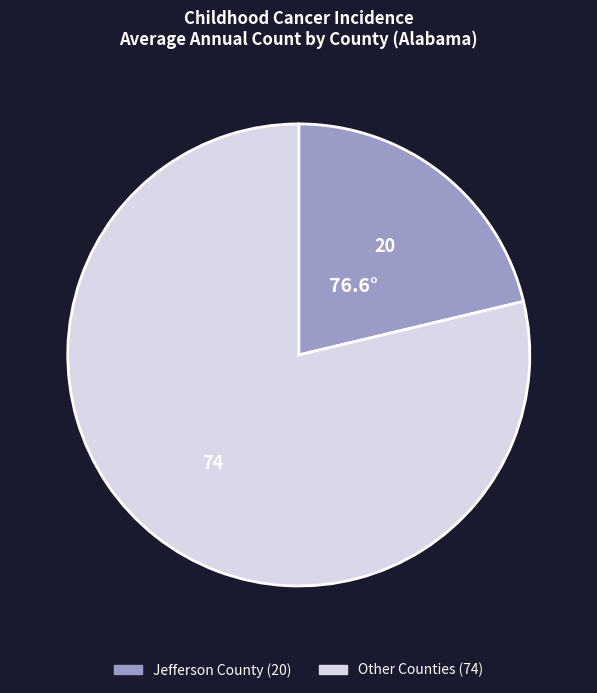

Is there any slice that represents more than half of the pie?

Yes